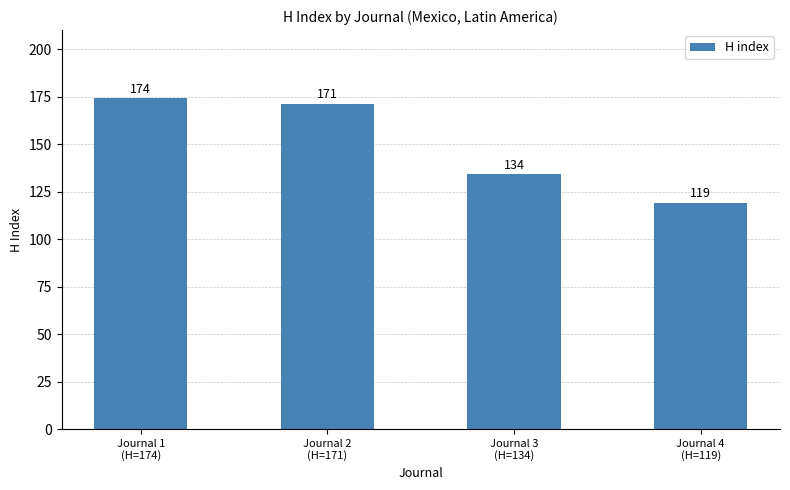

The chart shows a value of 119 at Journal 4
(H=119). True or false?

True